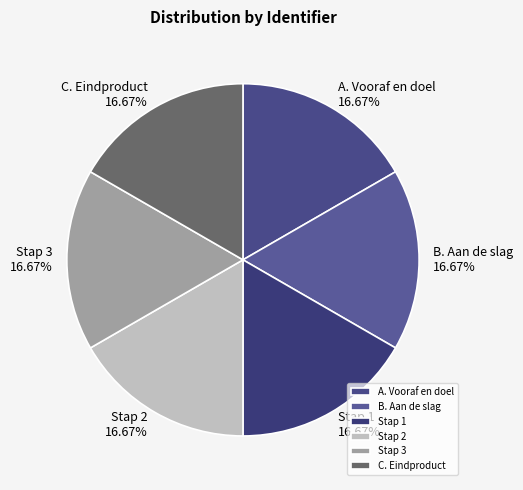

To the nearest percent, what percentage of the pie is Stap 1?

17%